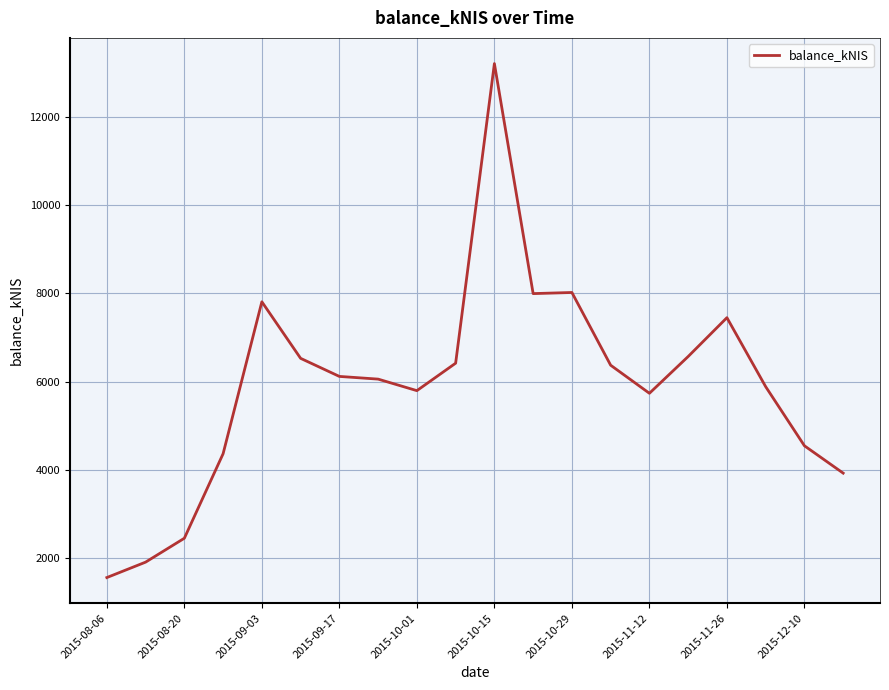

How many values are below 6116?

10